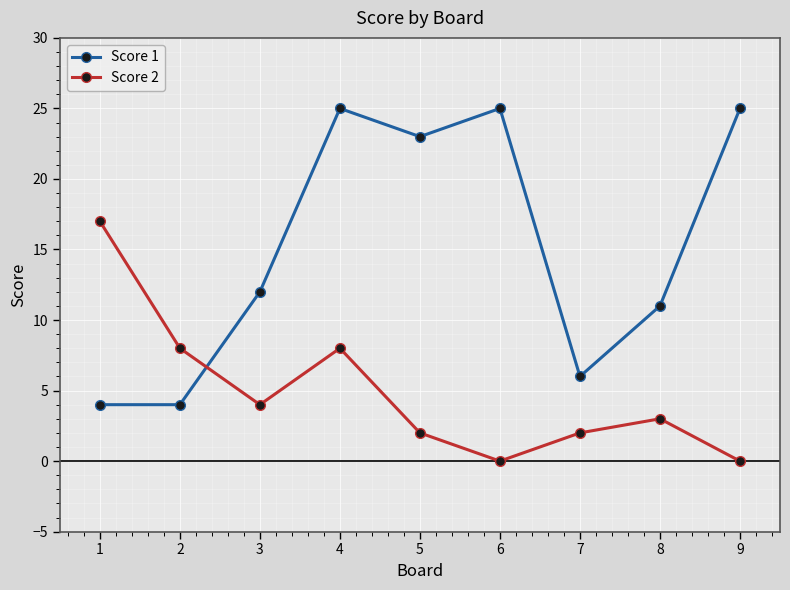

At which label is Score 1 closest to 14?

3